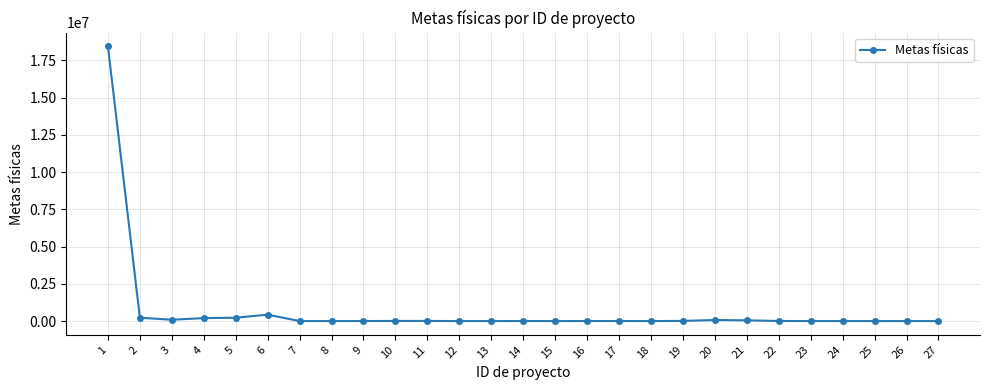

What is the change in value from 4 to 22?

-193000